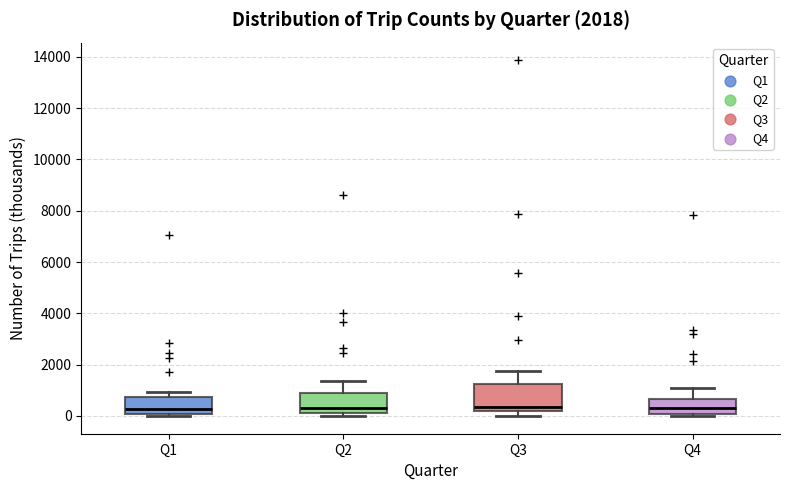

Comparing the boxes themselves (not the whiskers), which one is the tallest?

Q3